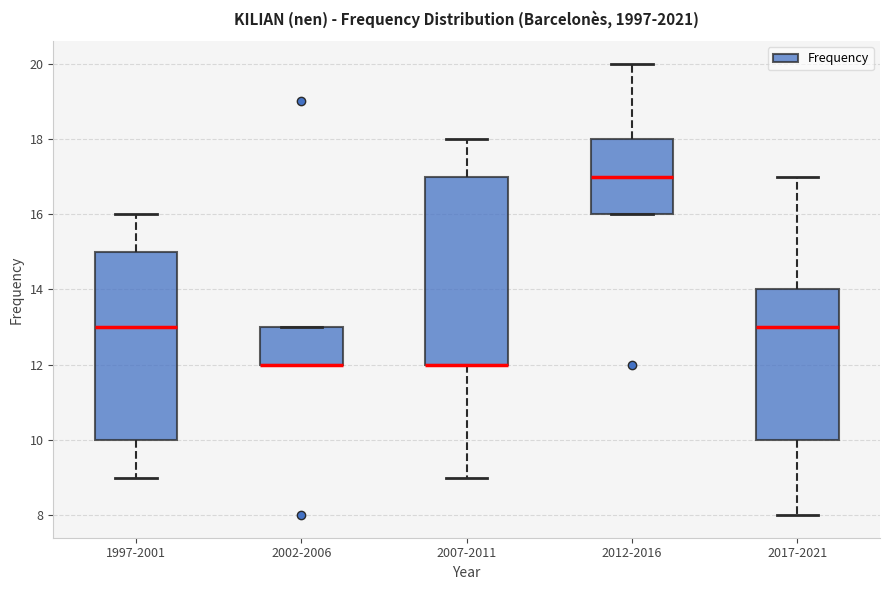

Reading left to right, read every box against the y-axis: the position of its median line, the range the box covers, and the ends of its whiskers. The values are not printed on the chart, so give them approximately, as read against the axis.

1997-2001: median 13, box 10 to 15, whiskers 9 to 16
2002-2006: median 12 (drawn on the box's lower edge), box 12 to 13, whiskers 12 to 13
2007-2011: median 12 (drawn on the box's lower edge), box 12 to 17, whiskers 9 to 18
2012-2016: median 17, box 16 to 18, whiskers 16 to 20
2017-2021: median 13, box 10 to 14, whiskers 8 to 17